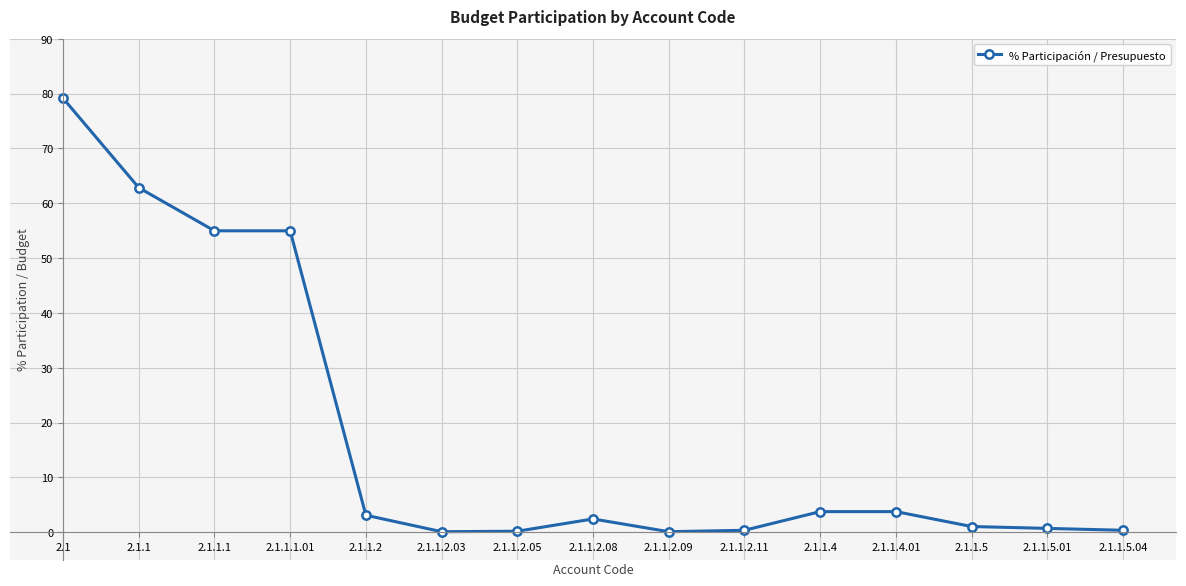

The chart shows a value of 3.8 at 2.1.1.4. True or false?

True